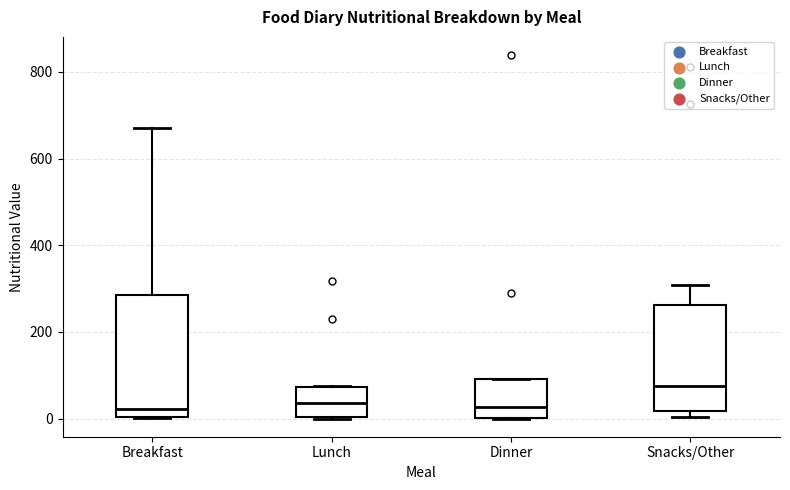

Which box has the highest median line?

Snacks/Other